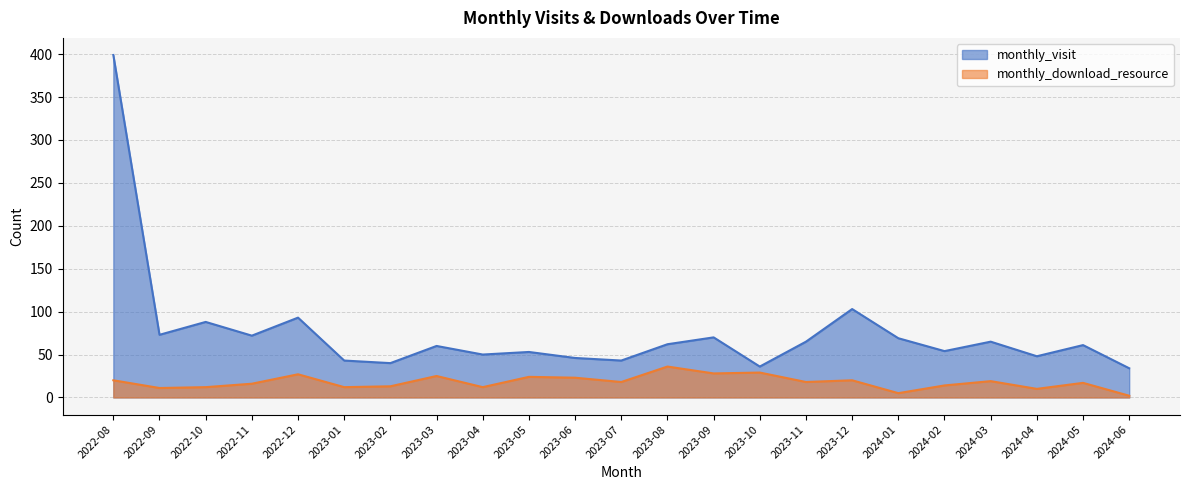

At which category does monthly_download_resource reach its first local peak?

2022-12